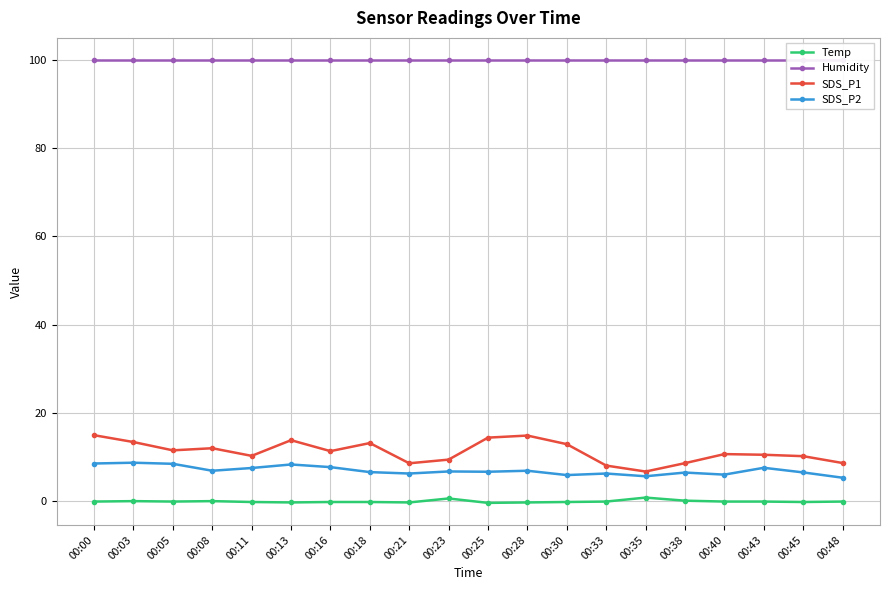

True or false: Temp and SDS_P1 intersect in this chart.

False